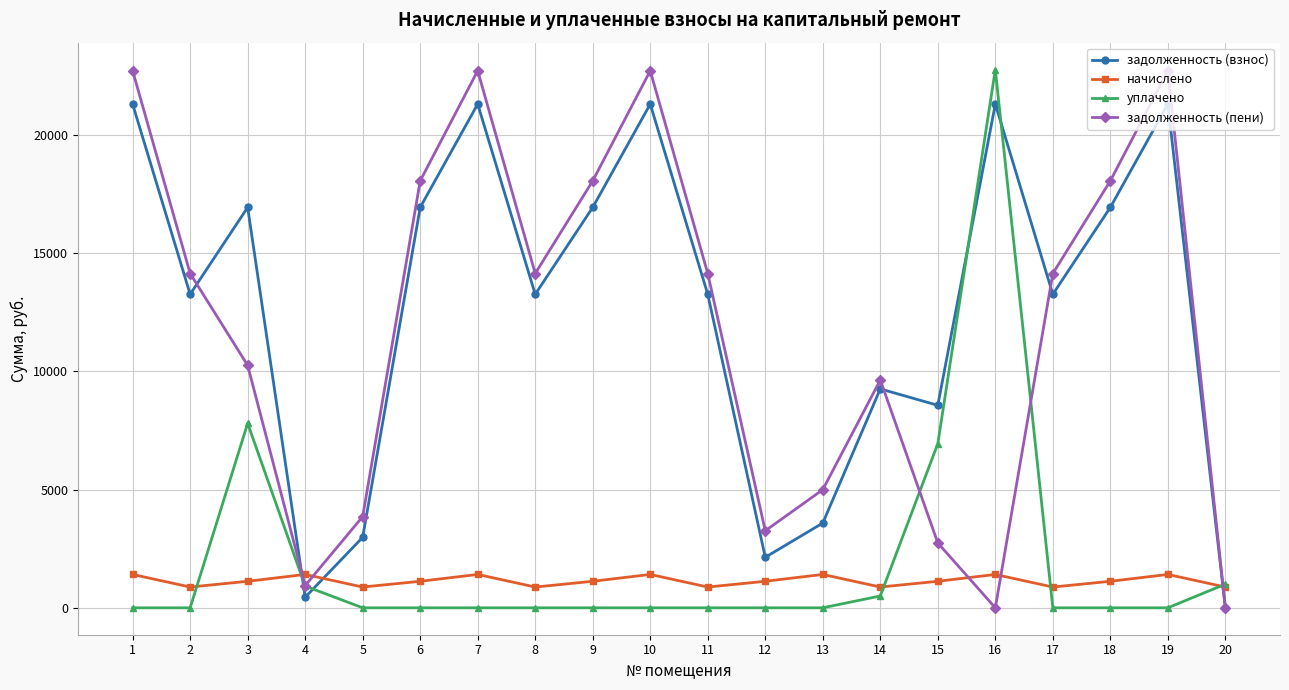

Where is the first local minimum for задолженность (взнос)?

2